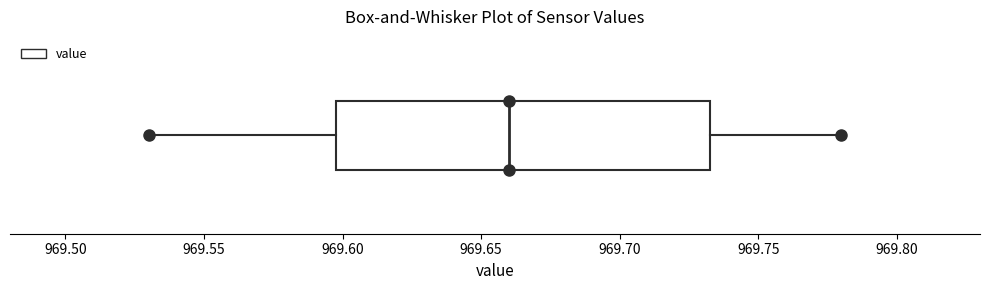

Transcribe this box plot: give where the median line is, the range the box spans, and where the two whiskers end, as read against the x-axis. The values are not printed on the chart, so give them approximately, as read against the axis.

median 969.660, box 969.600 to 969.735, whiskers 969.530 to 969.780